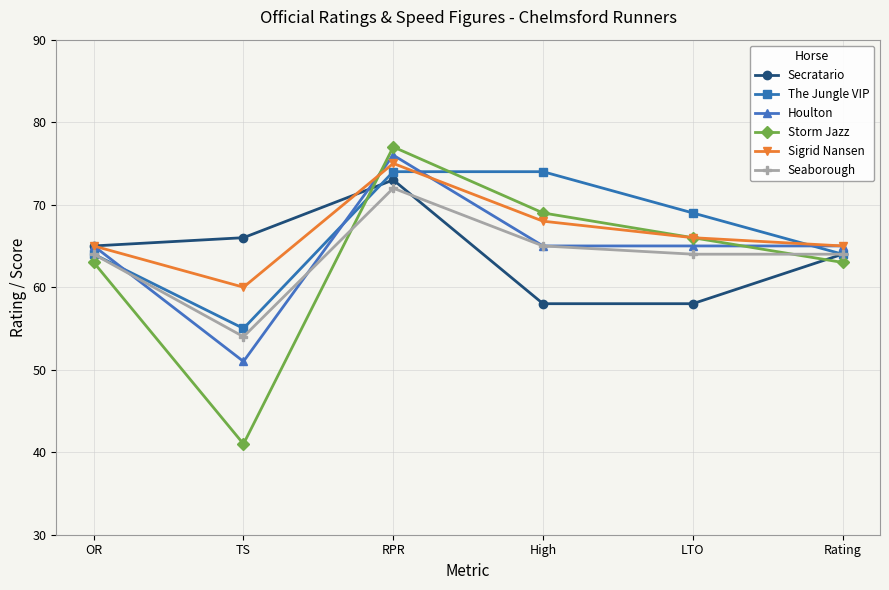

Does the chart display data point markers on the line(s)?

Yes